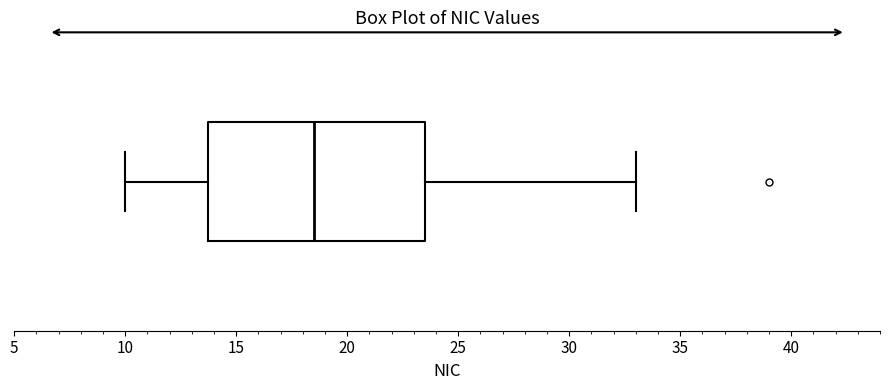

Read this box plot against the x-axis: the position of the median line, the range covered by the box, and the ends of both whiskers. The values are not printed on the chart, so give them approximately, as read against the axis.

median 18.5, box 14.0 to 23.5, whiskers 10.0 to 33.0